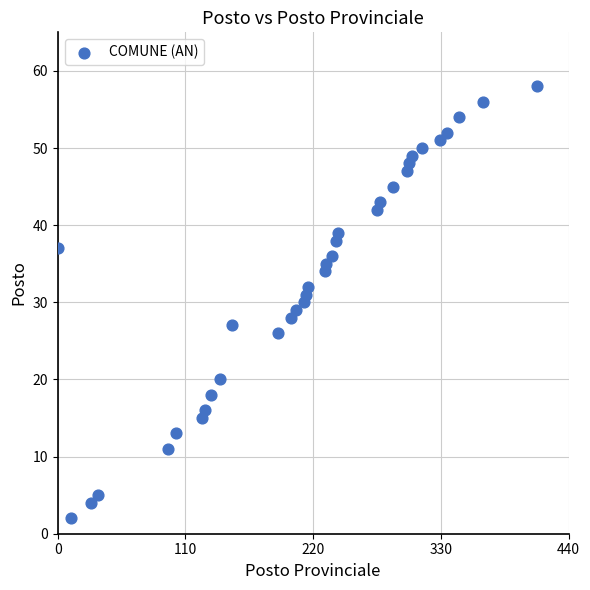

What is the range of Y values (max minus min)?

56